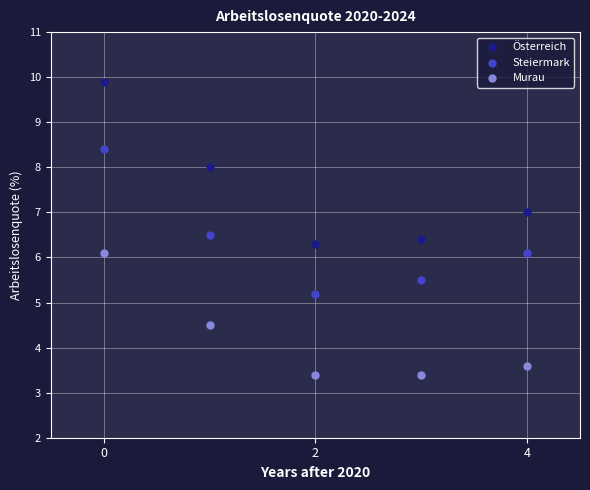

Which series has the widest spread of Y values?

Österreich